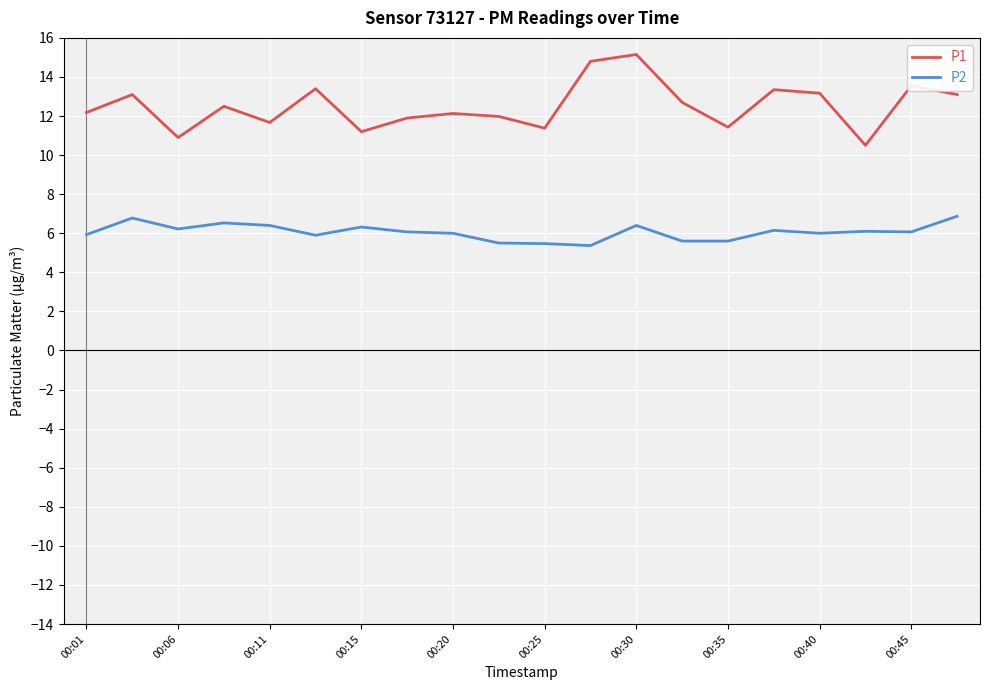

What is the maximum value for P2?

6.9